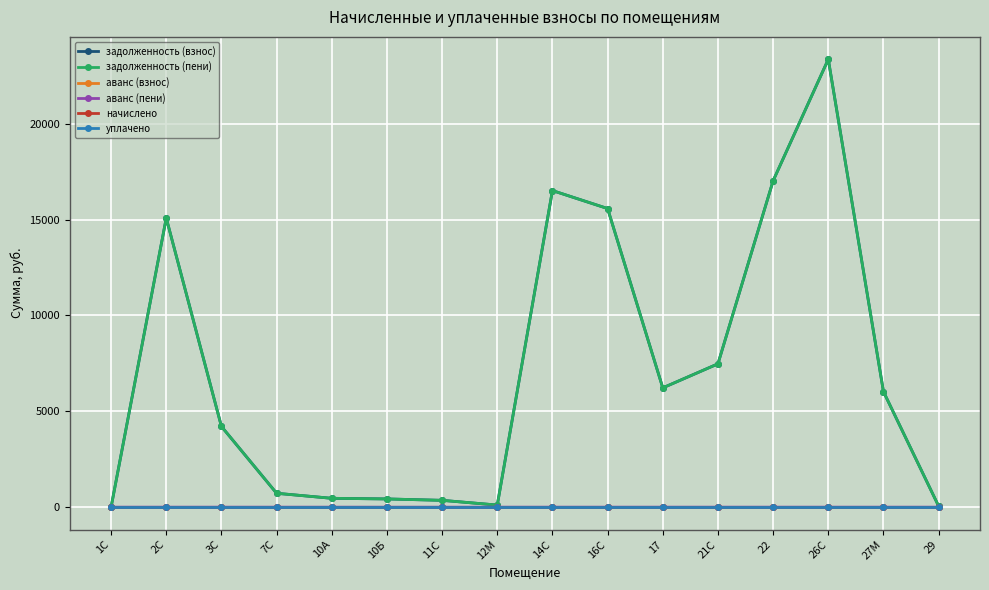

Reading left to right, list all the values displayed in this chart.

задолженность (взнос): 1С=0.0	2С=15076.0	3С=4209.1	7С=723.0	10А=460.8	10Б=427.9	11С=354.9	12М=108.7	14С=16511.3	16С=15573.3	17=6221.1	21С=7474.5	22=17020.0	26С=23358.4	27М=6025.4	29=54.1
задолженность (пени): 1С=0.0	2С=15076.0	3С=4209.1	7С=723.0	10А=460.8	10Б=427.9	11С=354.9	12М=108.7	14С=16511.3	16С=15573.3	17=6221.1	21С=7474.5	22=17020.0	26С=23358.4	27М=6025.4	29=54.1
аванс (взнос): 1С=0.0	2С=0.0	3С=0.0	7С=0.0	10А=0.0	10Б=0.0	11С=0.0	12М=0.0	14С=0.0	16С=0.0	17=0.0	21С=0.0	22=0.0	26С=0.0	27М=0.0	29=0.0
аванс (пени): 1С=0.0	2С=0.0	3С=0.0	7С=0.0	10А=0.0	10Б=0.0	11С=0.0	12М=0.0	14С=0.0	16С=0.0	17=0.0	21С=0.0	22=0.0	26С=0.0	27М=0.0	29=0.0
начислено: 1С=0.0	2С=0.0	3С=0.0	7С=0.0	10А=0.0	10Б=0.0	11С=0.0	12М=0.0	14С=0.0	16С=0.0	17=0.0	21С=0.0	22=0.0	26С=0.0	27М=0.0	29=0.0
уплачено: 1С=0.0	2С=0.0	3С=0.0	7С=0.0	10А=0.0	10Б=0.0	11С=0.0	12М=0.0	14С=0.0	16С=0.0	17=0.0	21С=0.0	22=0.0	26С=0.0	27М=0.0	29=0.0